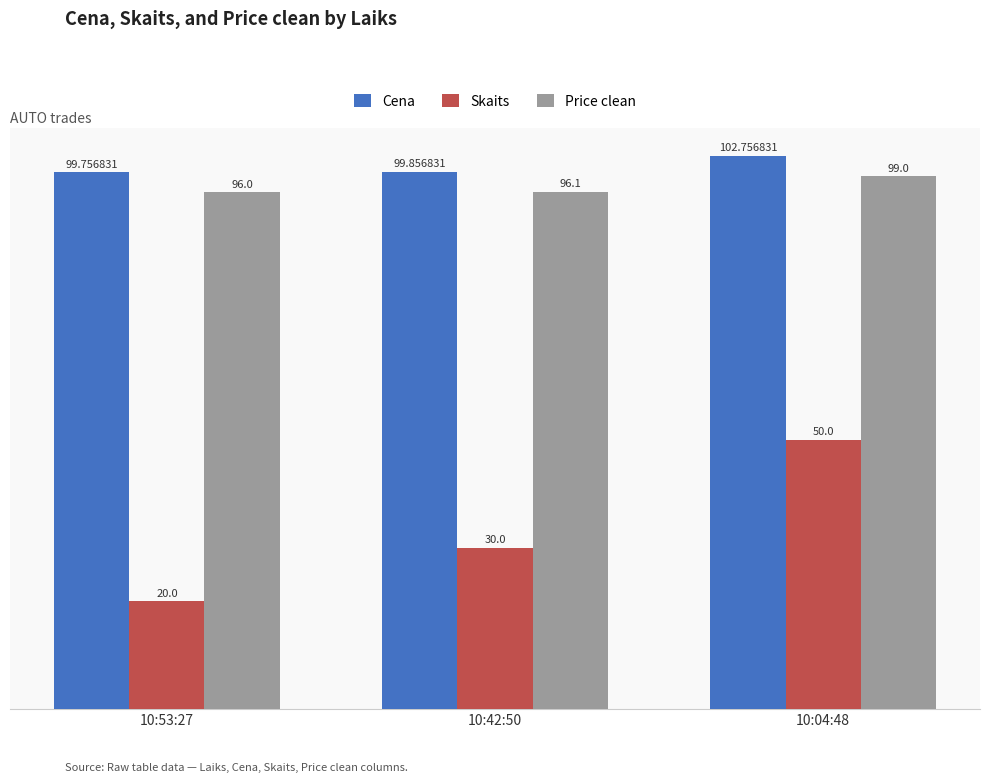

True or false: Cena has a value of 139.6 at 10:04:48.

False